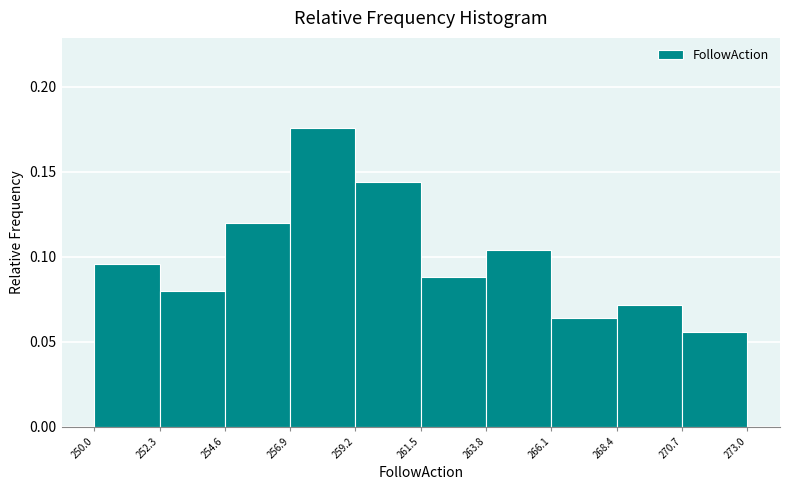

How tall is the bar that spans 261.5 to 263.8 on the x-axis? The values are not printed on the chart, so give them approximately, as read against the axis.

0.090